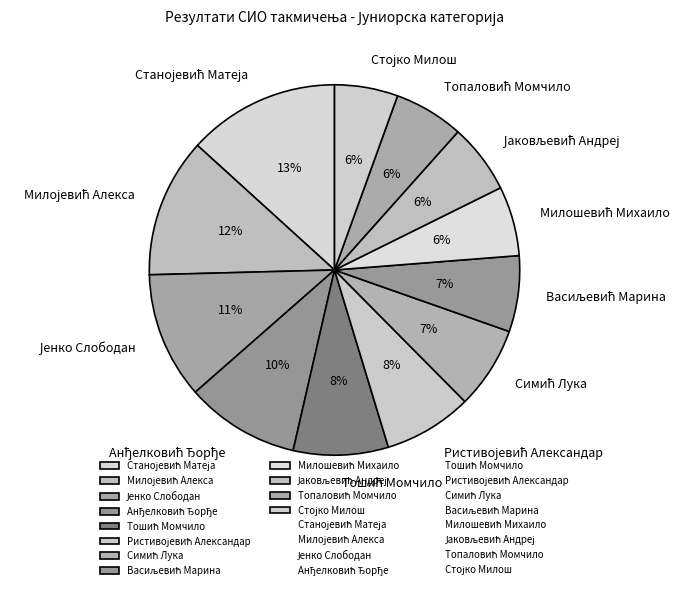

Is there any slice that represents more than half of the pie?

No